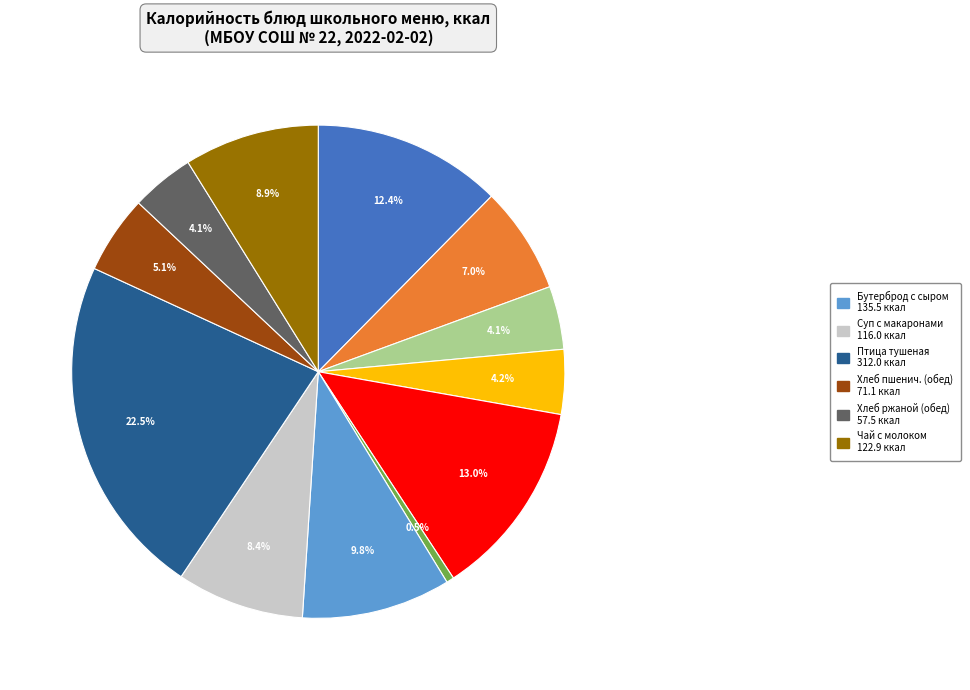

Is there a majority slice in this chart?

No